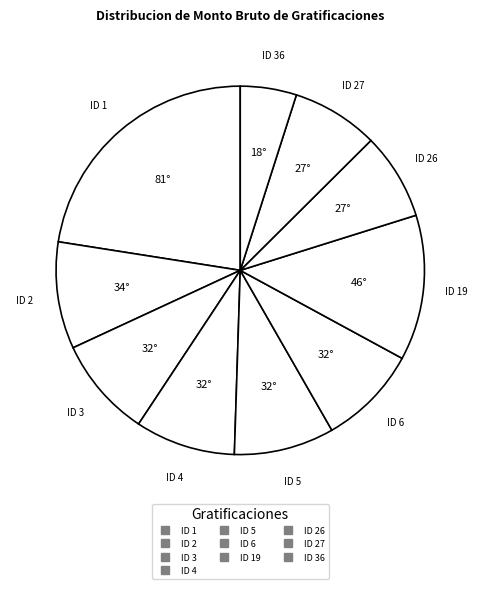

Count the number of slices in the pie.

10